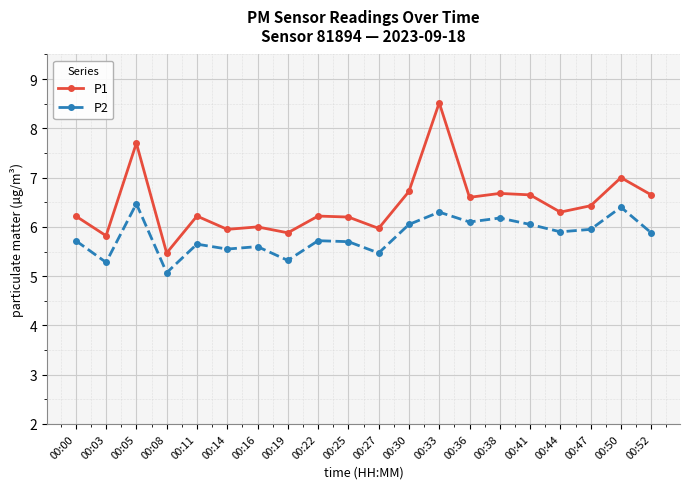

True or false: P1 and P2 cross at least once.

False